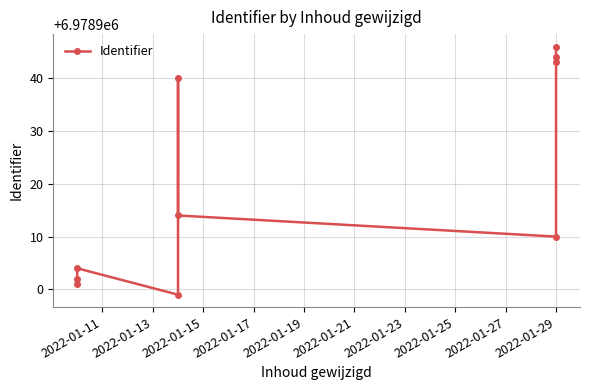

What is the average value?

6978920